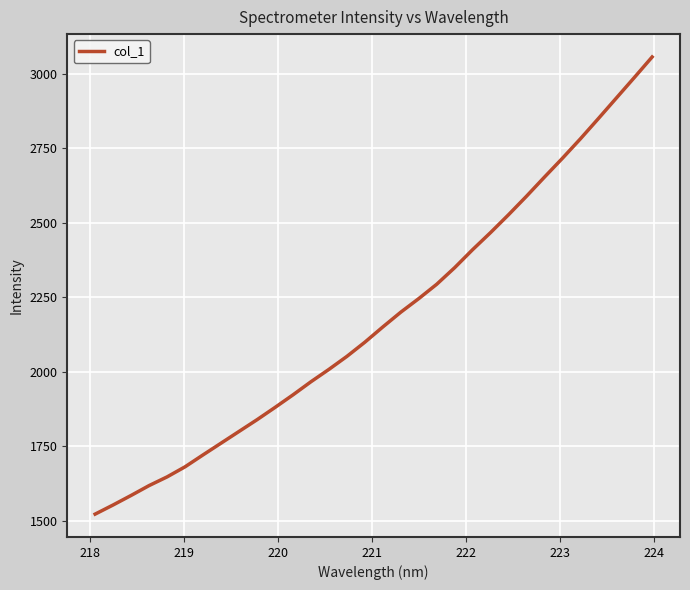

How many distinct data groups are displayed?

1